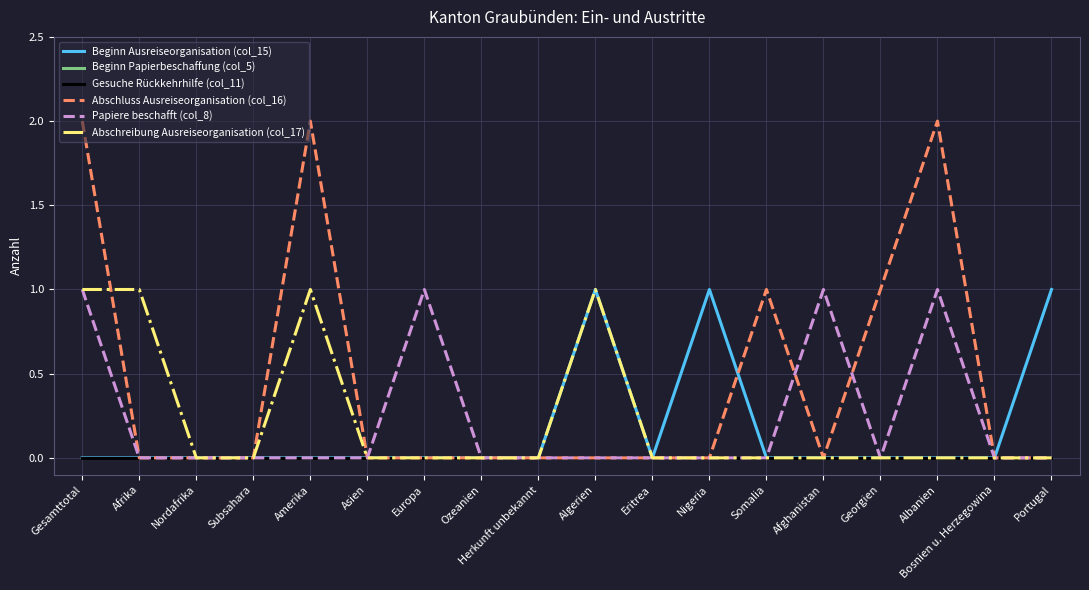

Does the chart display data point markers on the line(s)?

No